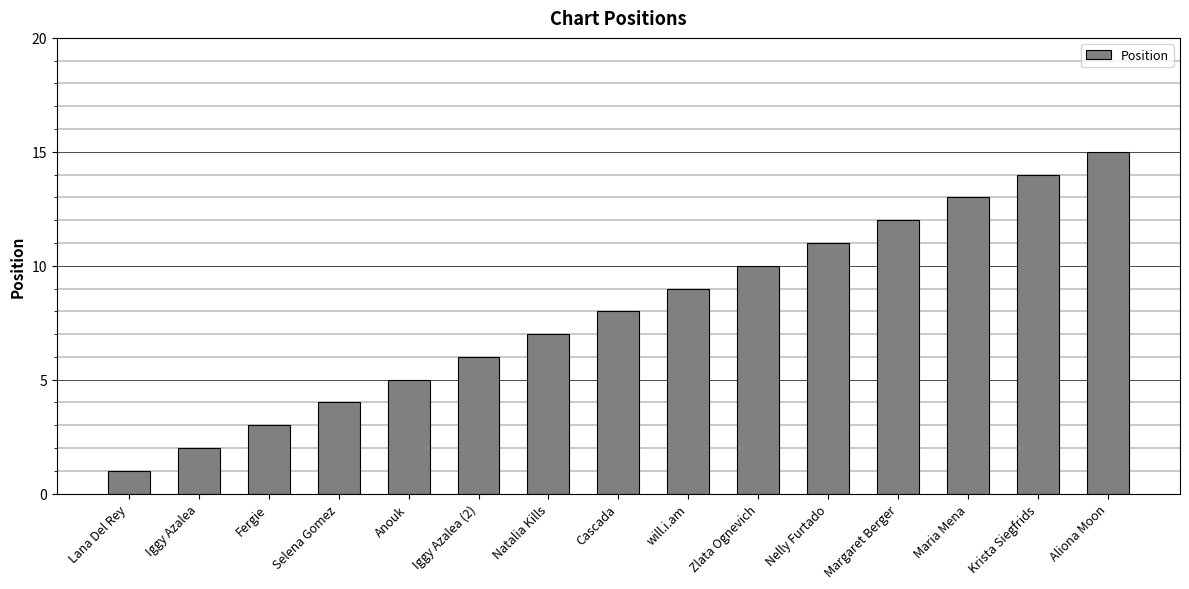

What is the maximum value shown in the chart?

15